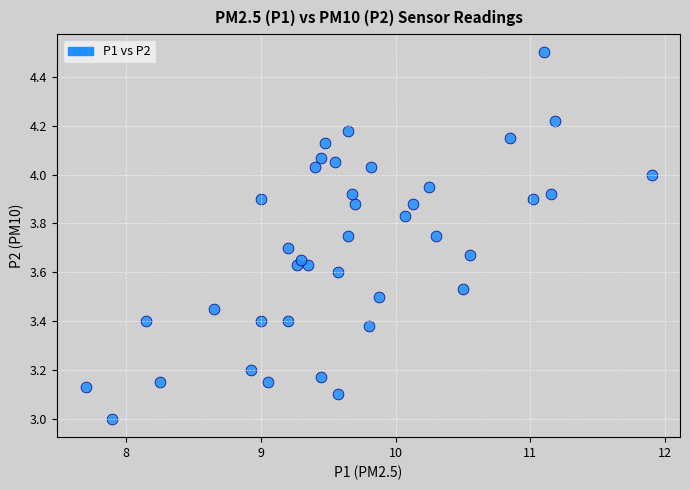

What is the range of Y values (max minus min)?

1.5